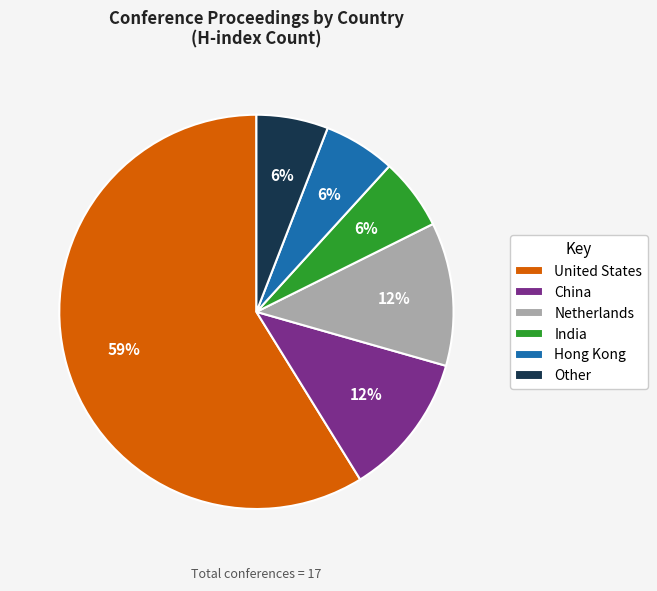

True or false: China accounts for 12% of the total.

True